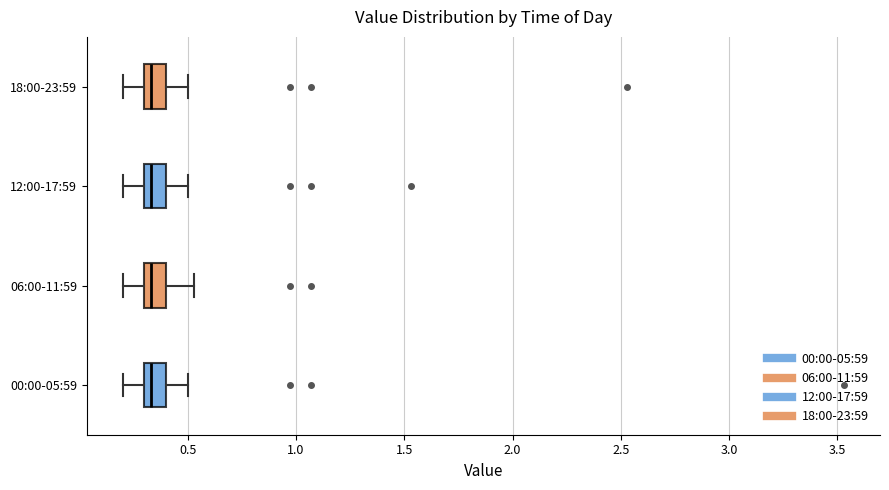

Where does the right whisker of the box for 06:00-11:59 end on the x-axis? The values are not printed on the chart, so give them approximately, as read against the axis.

0.55